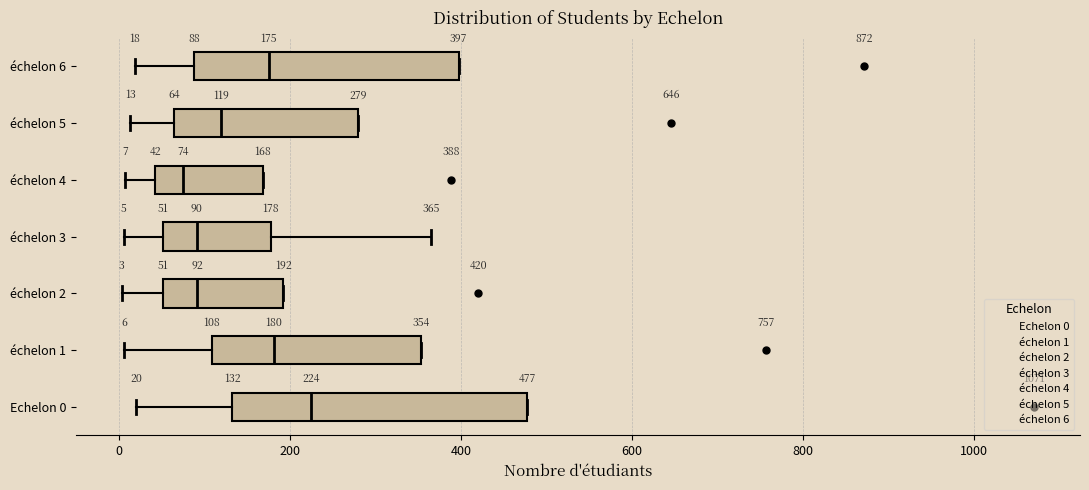

Which box is the widest, from its left edge to its right edge?

Echelon 0